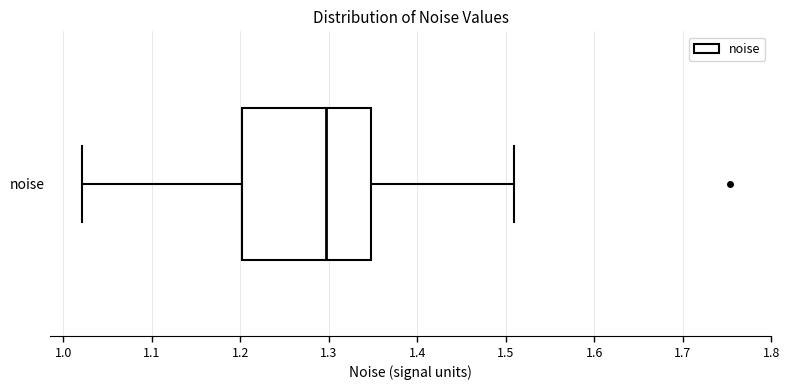

Transcribe this box plot: give where the median line is, the range the box spans, and where the two whiskers end, as read against the x-axis. The values are not printed on the chart, so give them approximately, as read against the axis.

median 1.30, box 1.20 to 1.35, whiskers 1.02 to 1.51